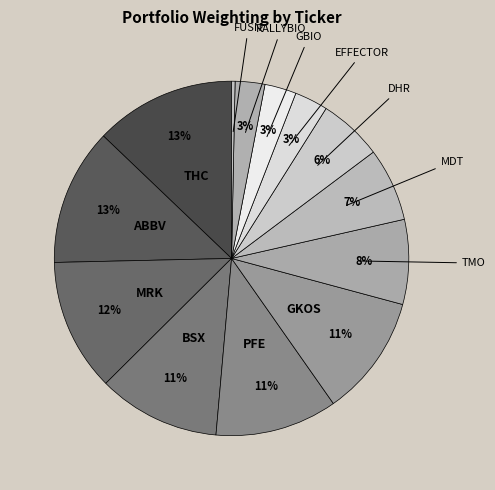

Combined, do THC and MDT account for over 50%?

No